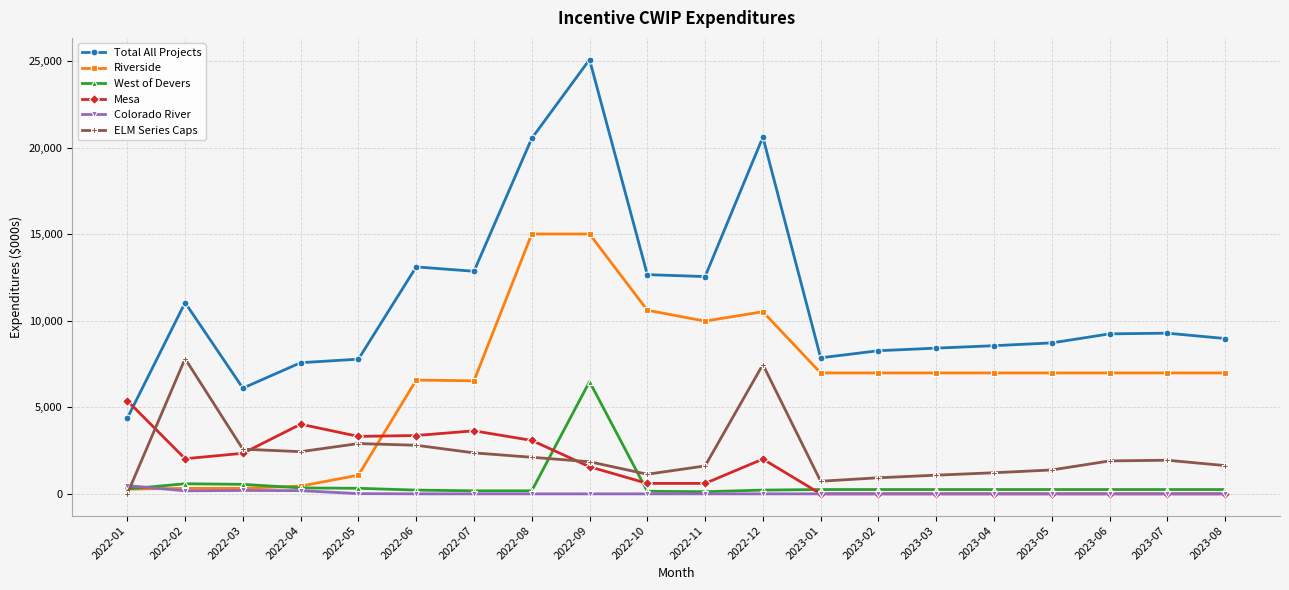

True or false: ELM Series Caps and Total All Projects intersect in this chart.

False